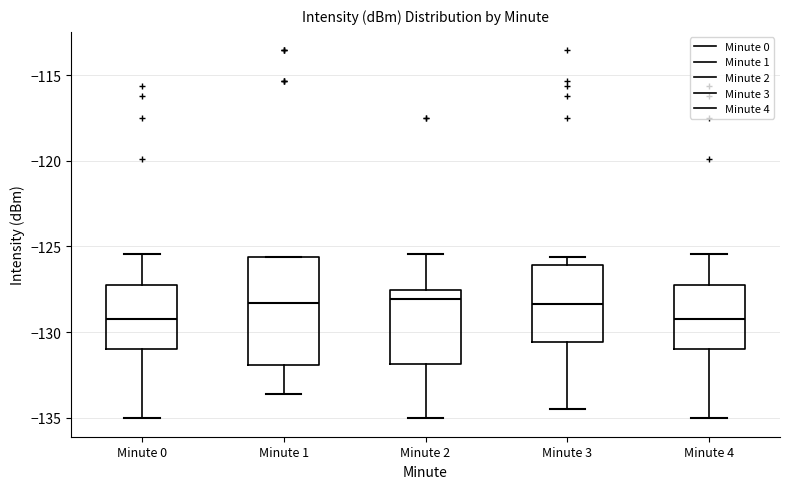

Reading left to right, transcribe this box plot: for each box, give where its median line is, the range the box spans, and where its two whiskers end, as read against the y-axis. The values are not printed on the chart, so give them approximately, as read against the axis.

Minute 0: median -129.0, box -131.0 to -127.0, whiskers -135.0 to -125.5
Minute 1: median -128.5, box -132.0 to -125.5, whiskers -133.5 to -125.5
Minute 2: median -128.0, box -132.0 to -127.5, whiskers -135.0 to -125.5
Minute 3: median -128.5, box -130.5 to -126.0, whiskers -134.5 to -125.5
Minute 4: median -129.0, box -131.0 to -127.0, whiskers -135.0 to -125.5